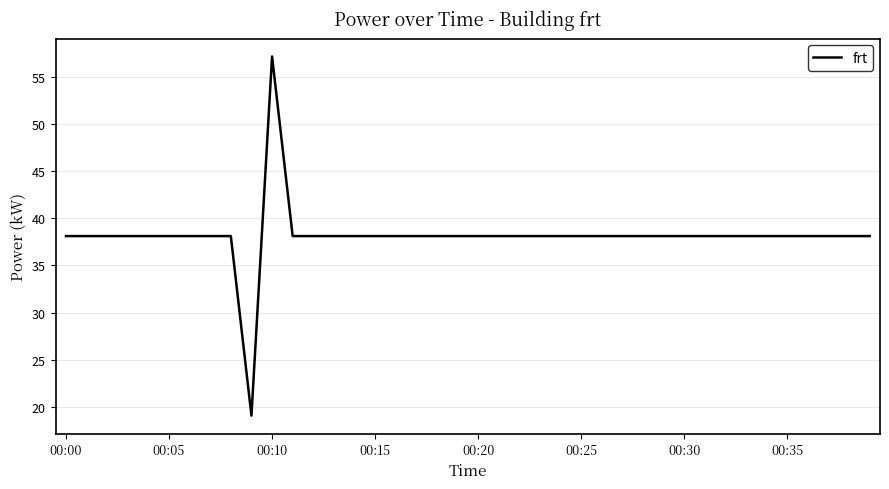

What is the difference between the maximum and minimum values?

38.1